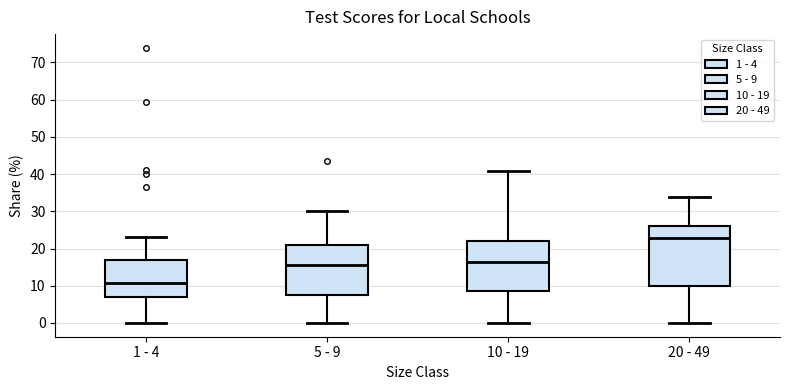

Where is the lower edge of the box for 20 - 49 on the y-axis? The values are not printed on the chart, so give them approximately, as read against the axis.

10